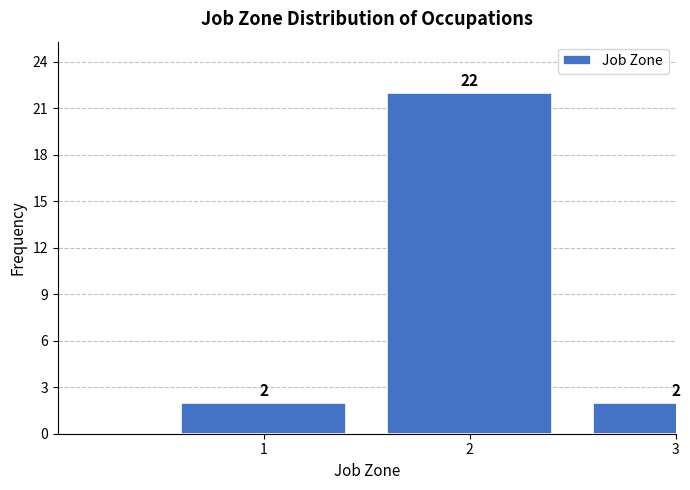

Reading right to left, transcribe all the data shown in this chart.

3=2	2=22	1=2